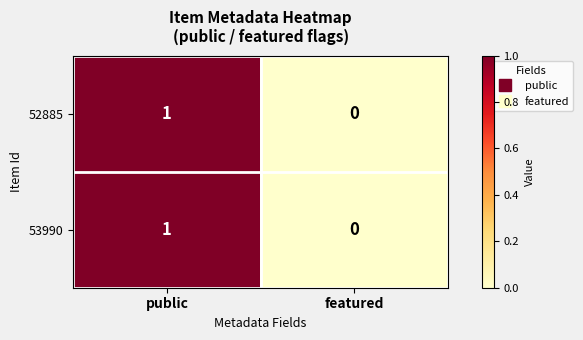

The 53990 series shows 1 at public. True or false?

True